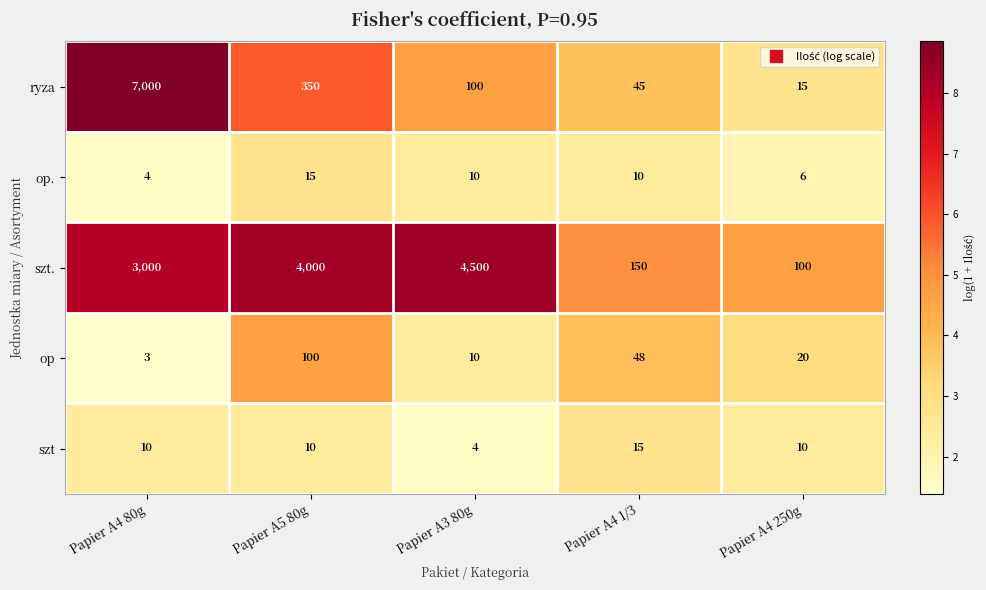

At how many categories does at least one series exceed 4?

5